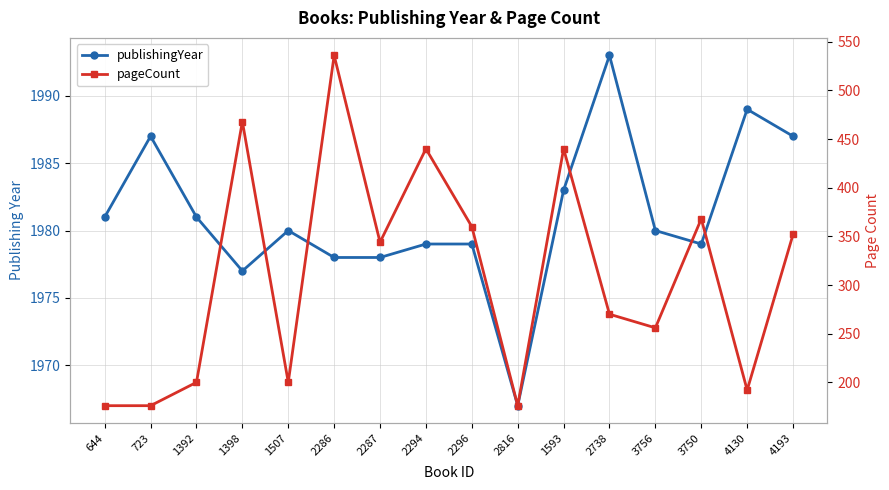

What is the difference between the highest and lowest values at 723?

1811